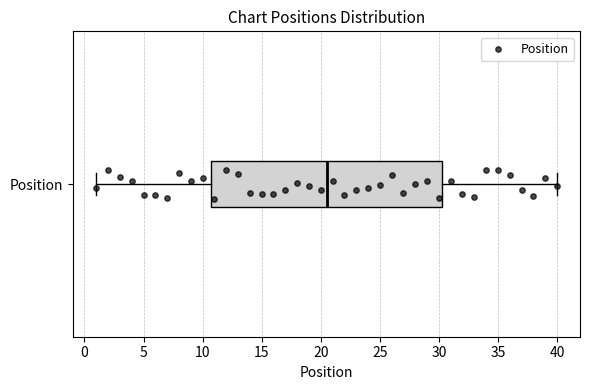

Read this box plot against the x-axis: the position of the median line, the range covered by the box, and the ends of both whiskers. The values are not printed on the chart, so give them approximately, as read against the axis.

median 20.5, box 11.0 to 30.5, whiskers 1.0 to 40.0